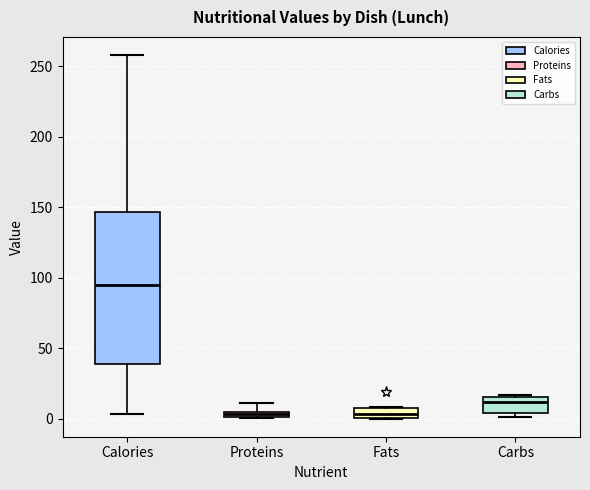

Where does the upper whisker of the box for Proteins end on the y-axis? The values are not printed on the chart, so give them approximately, as read against the axis.

10